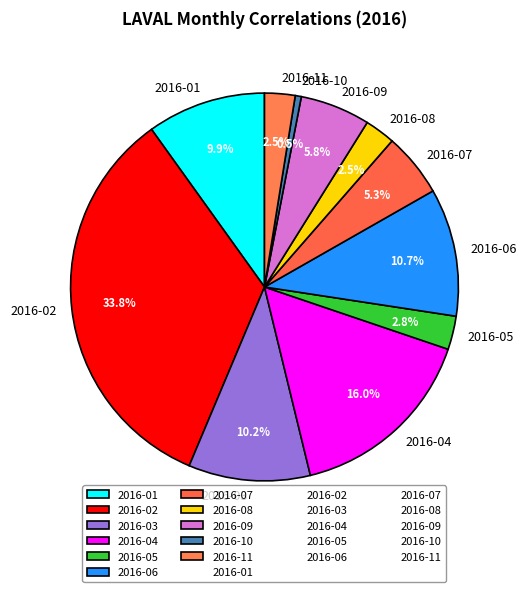

How much of the chart is everything except 2016-11?

97.5%